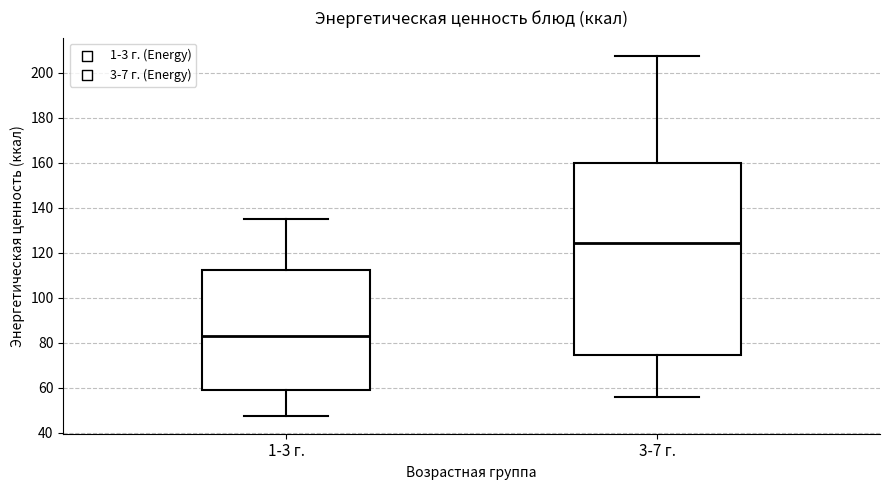

Where is the upper edge of the box for 3-7 г. on the y-axis? The values are not printed on the chart, so give them approximately, as read against the axis.

160